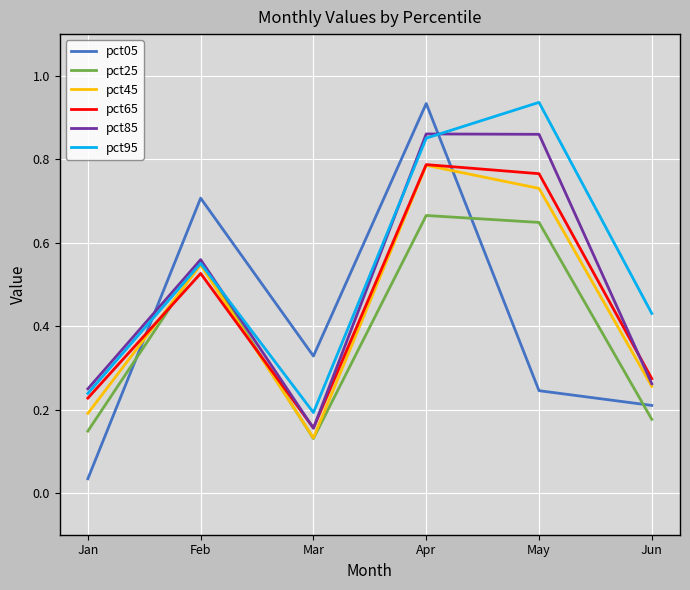

Which series has the largest range (max minus min)?

pct05